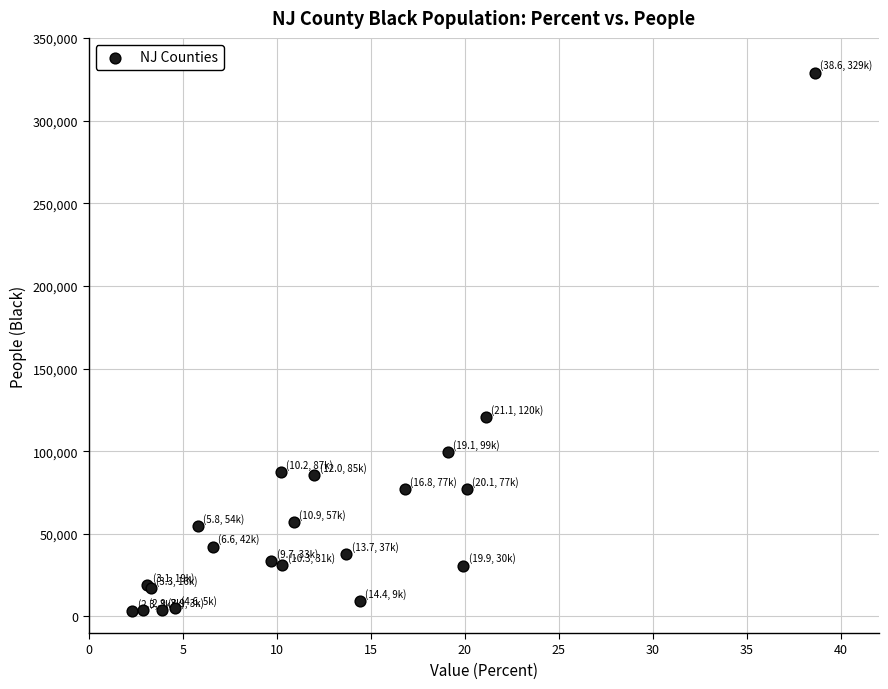

What Y value in the scatter plot is closest to 166164?

120874